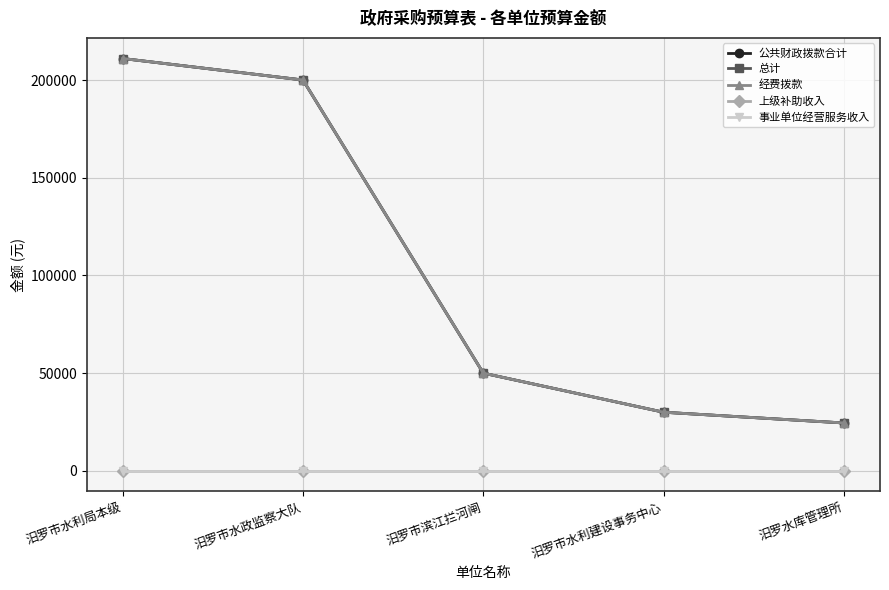

True or false: 总计 and 经费拨款 cross at least once.

False